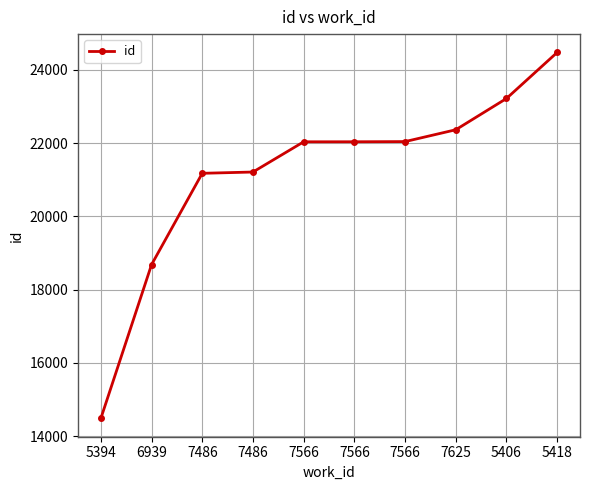

What is the label of the 9th point from the left?

5406